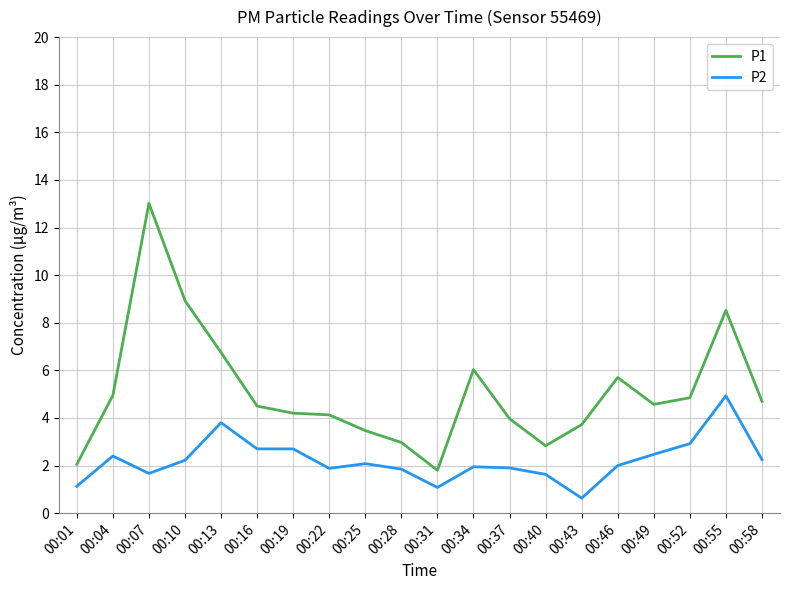

Which series has the largest range (max minus min)?

P1